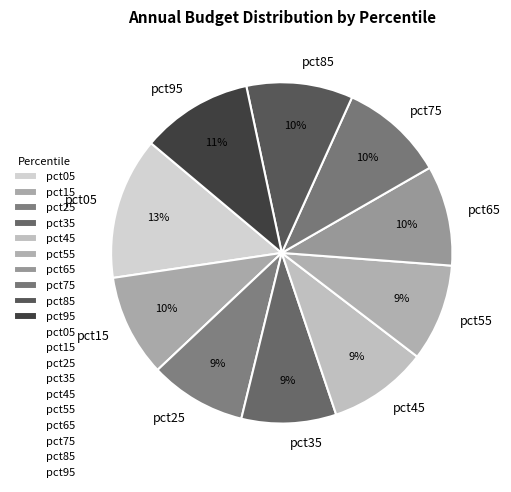

To the nearest percent, what is the difference between the largest and smallest slice percentages?

4%